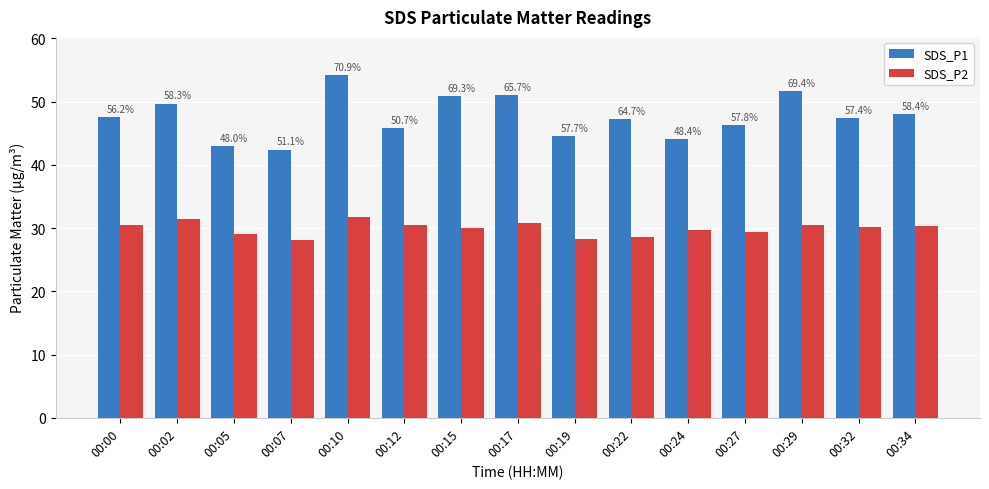

What is the total value across all series at 00:10?

86.0